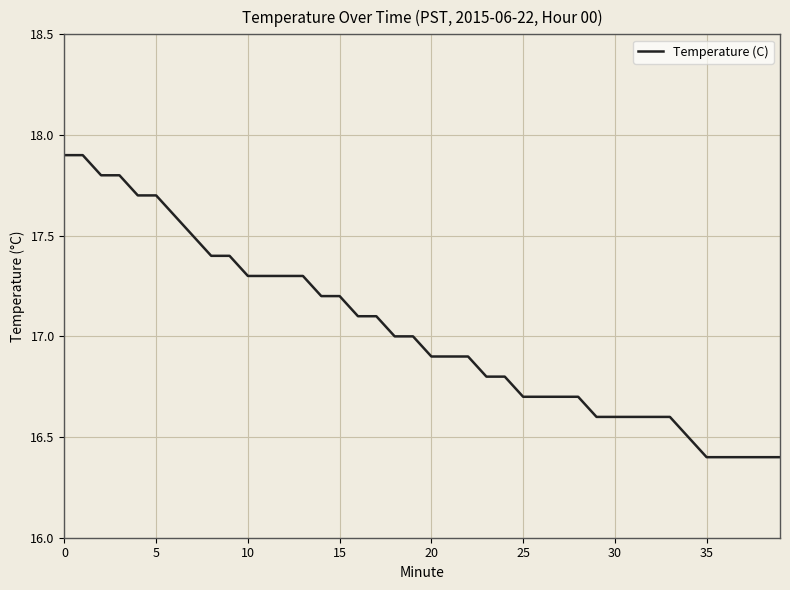

How many lines are shown in the chart?

1